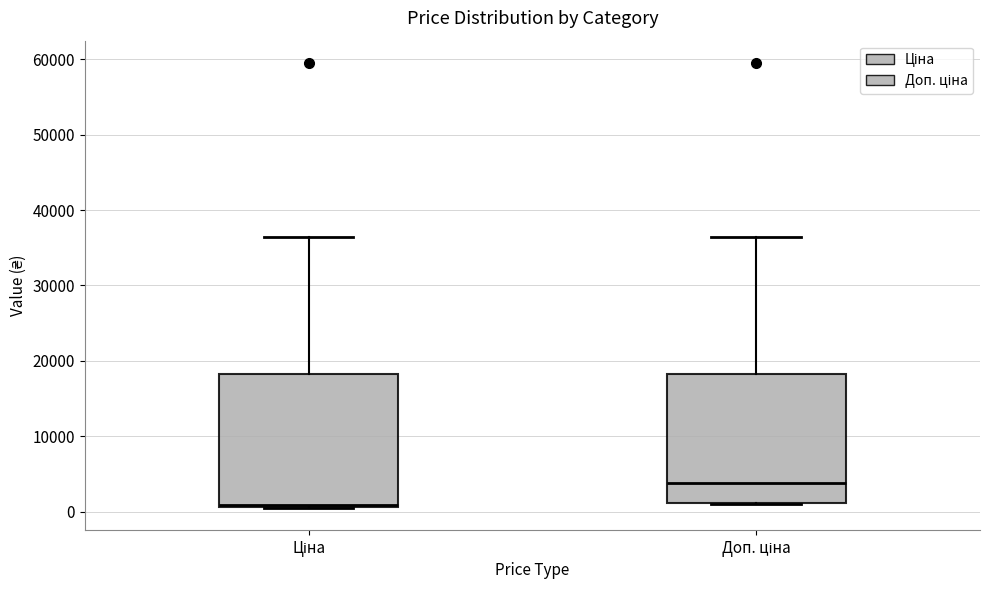

Where is the lower edge of the box for Ціна on the y-axis? The values are not printed on the chart, so give them approximately, as read against the axis.

1000